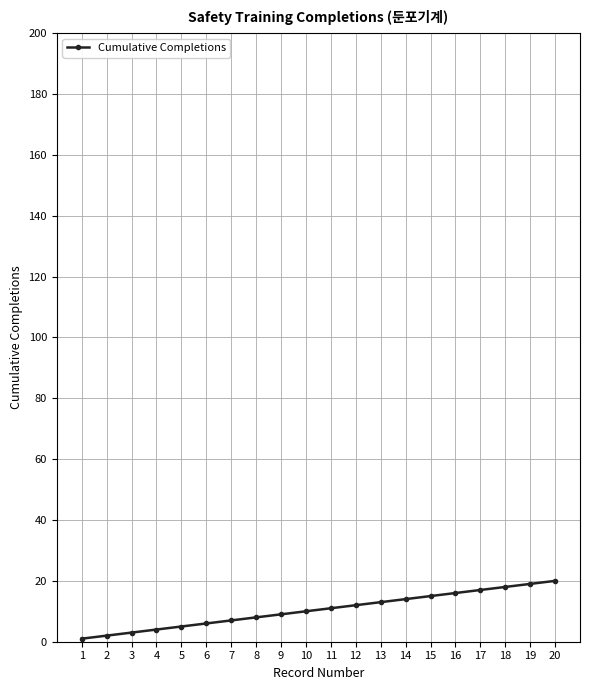

What is the sum of all values?

210